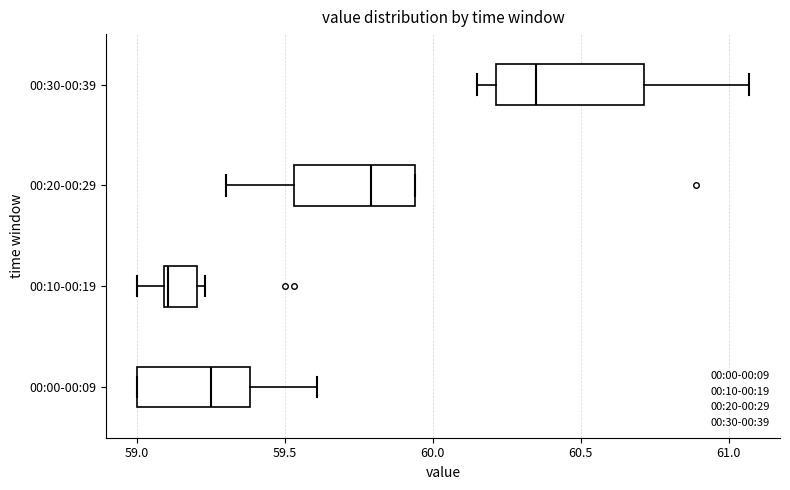

Where does the left whisker of the box for 00:10-00:19 end on the x-axis? The values are not printed on the chart, so give them approximately, as read against the axis.

59.00